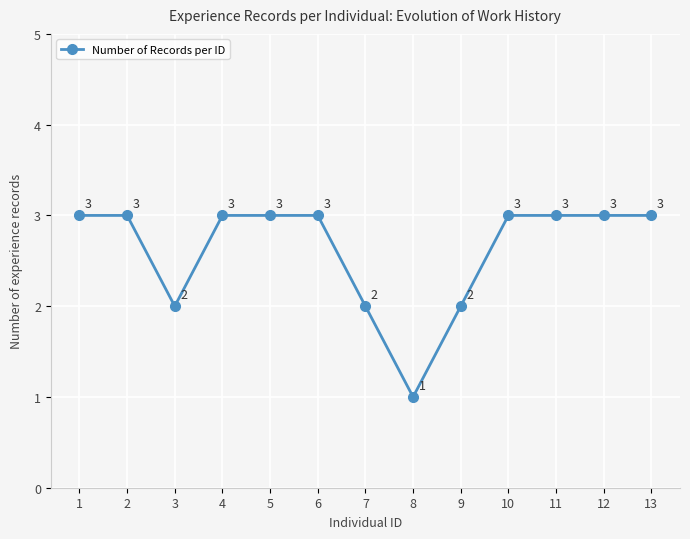

What is the difference between the maximum and minimum values?

2